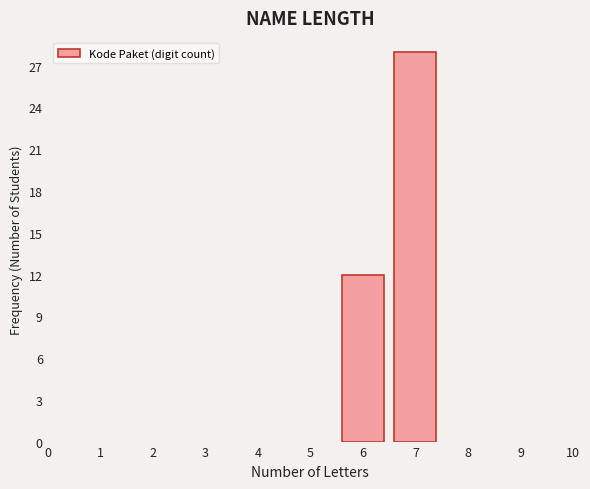

Reading left to right, what are all the values shown in this chart?

6=12	7=28